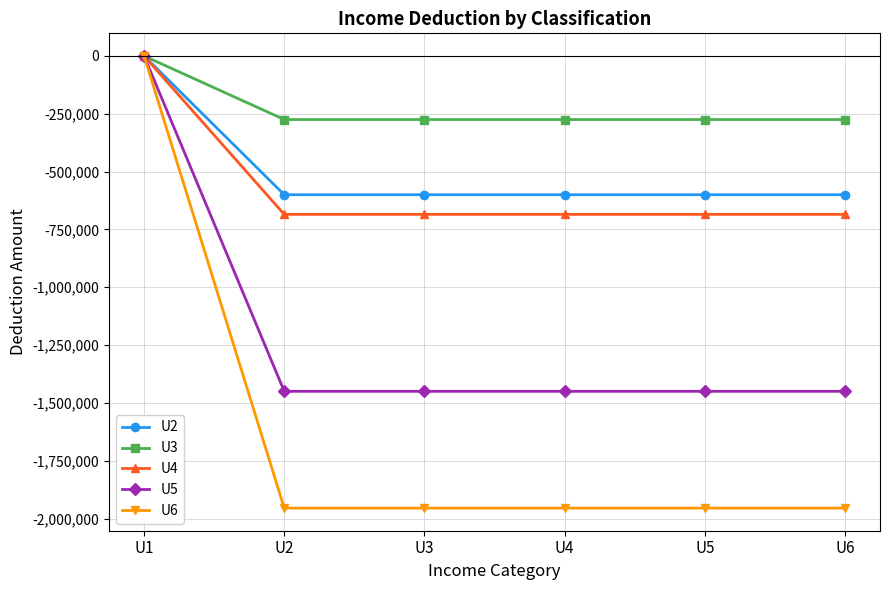

Does the chart have visible grid lines?

Yes